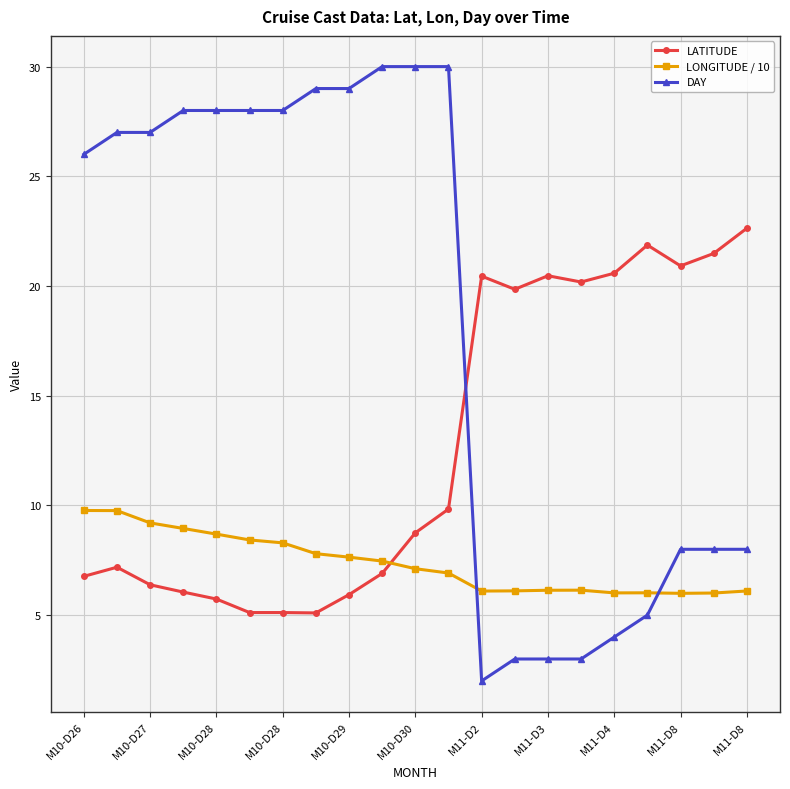

True or false: LATITUDE has more than 2 interior local peaks.

True